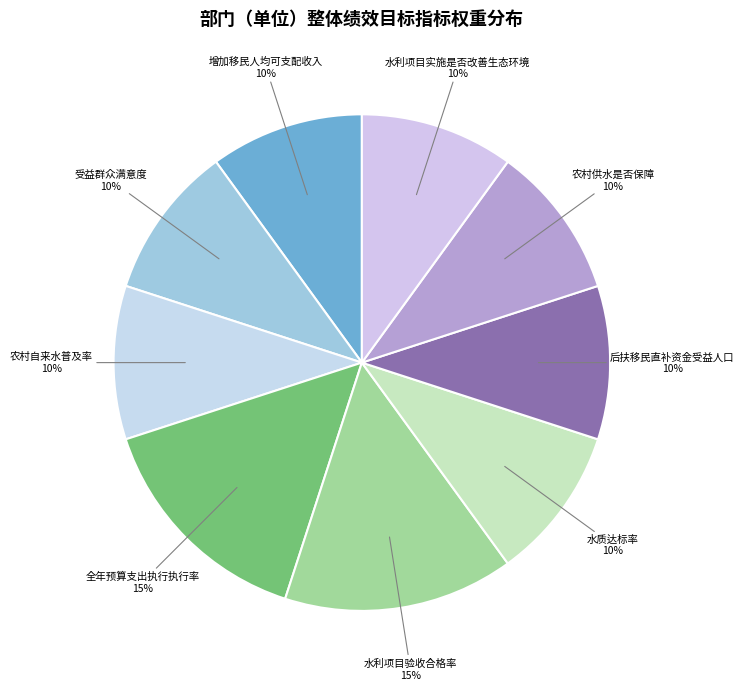

How many segments does this pie chart have?

9